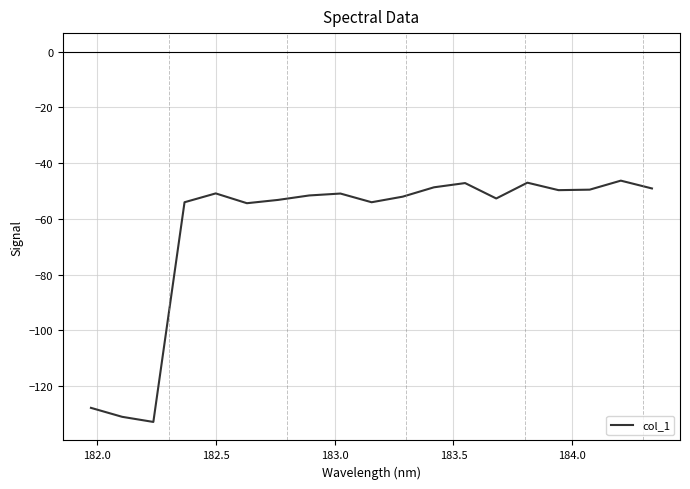

What is the smallest value displayed?

-132.9